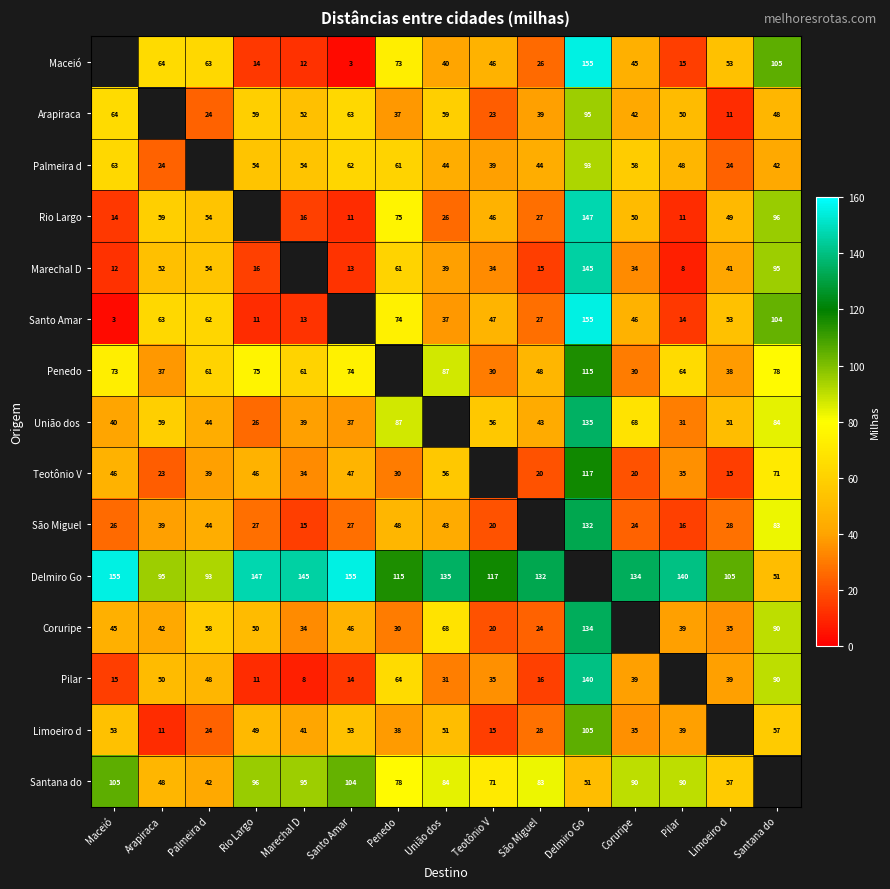

The value of Rio Largo at Palmeira d is 27. True or false?

False